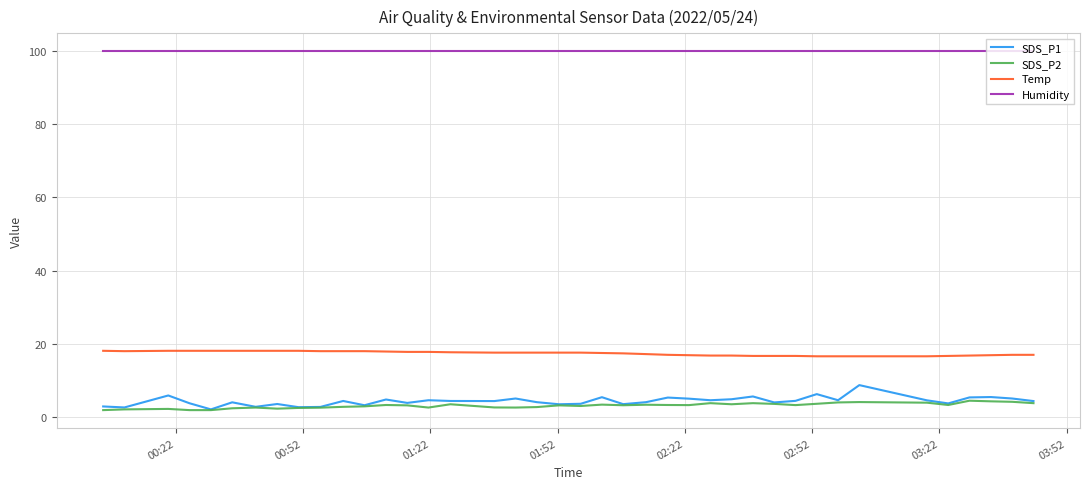

Which series has the largest range (max minus min)?

SDS_P1